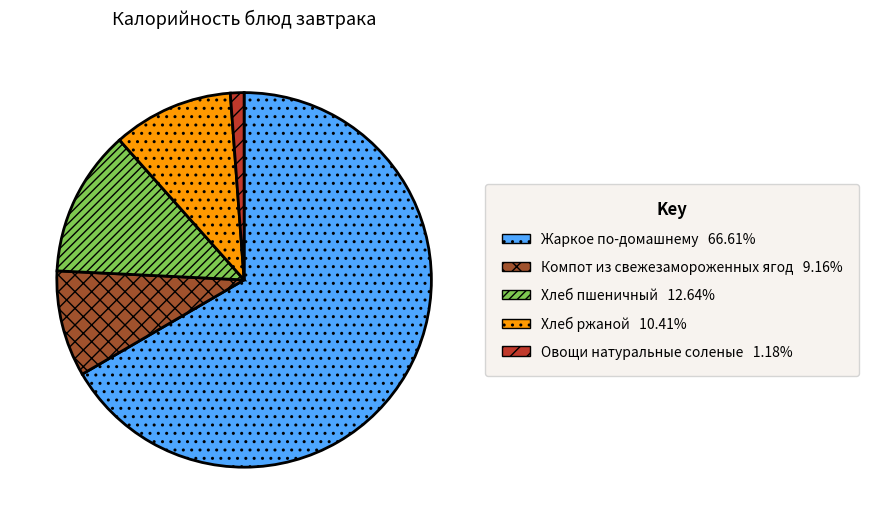

Which category has the biggest portion of the pie?

Жаркое по-домашнему